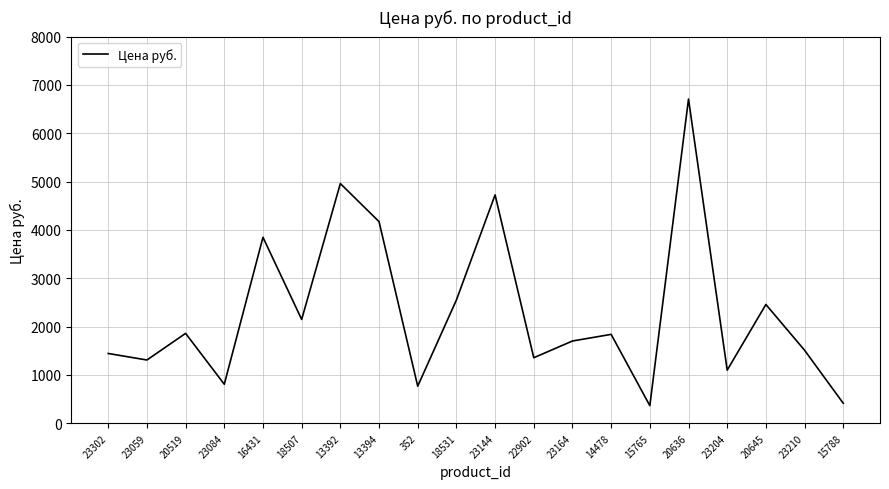

At which label is the value closest to 3535?

16431